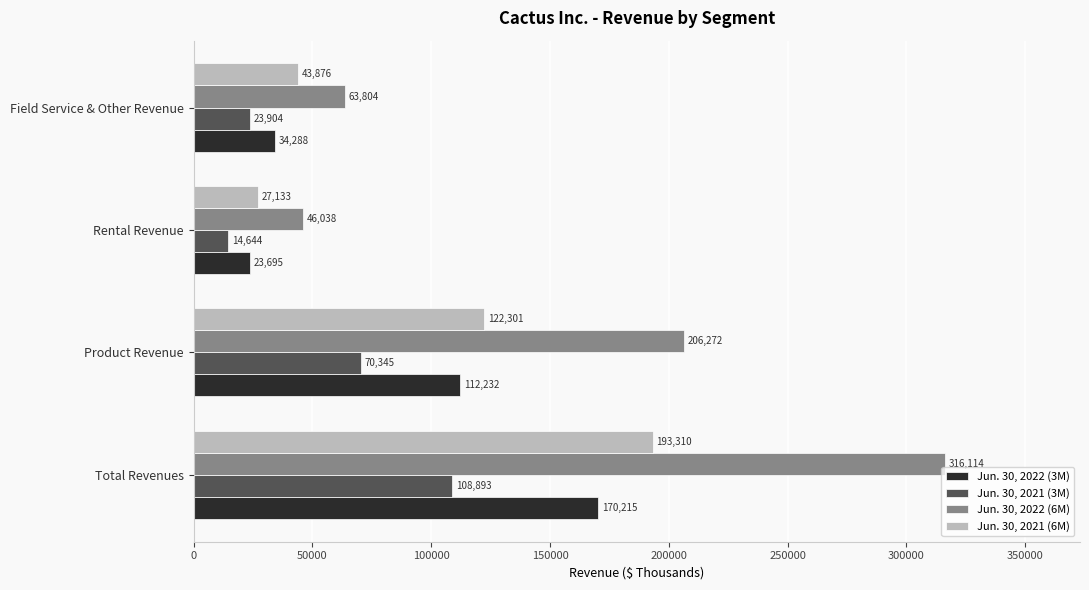

Which label corresponds to the smallest value in the chart?

Rental Revenue